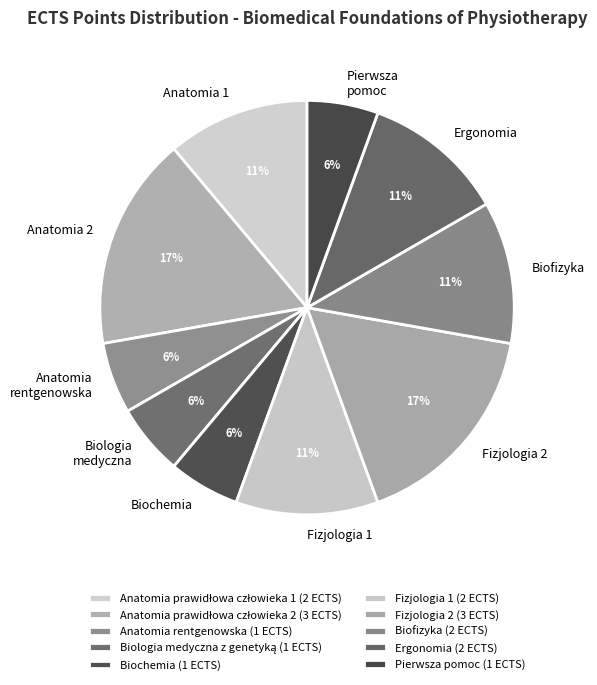

Which slice is the smallest?

Anatomia rentgenowska